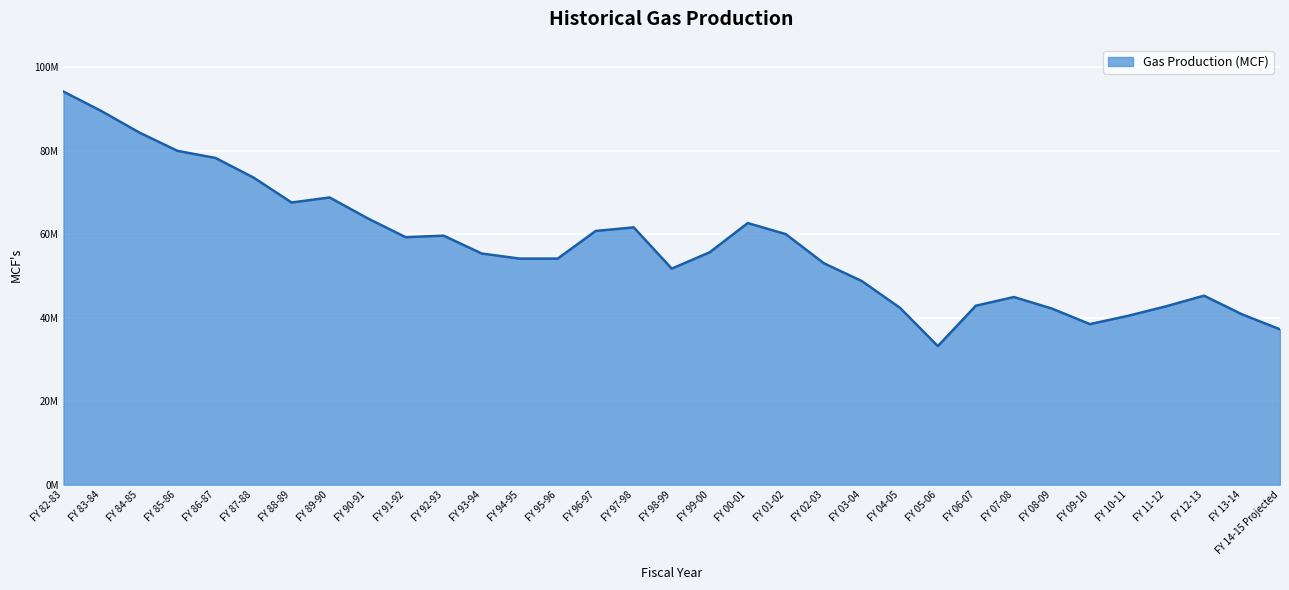

What position from the left is FY 87-88?

6